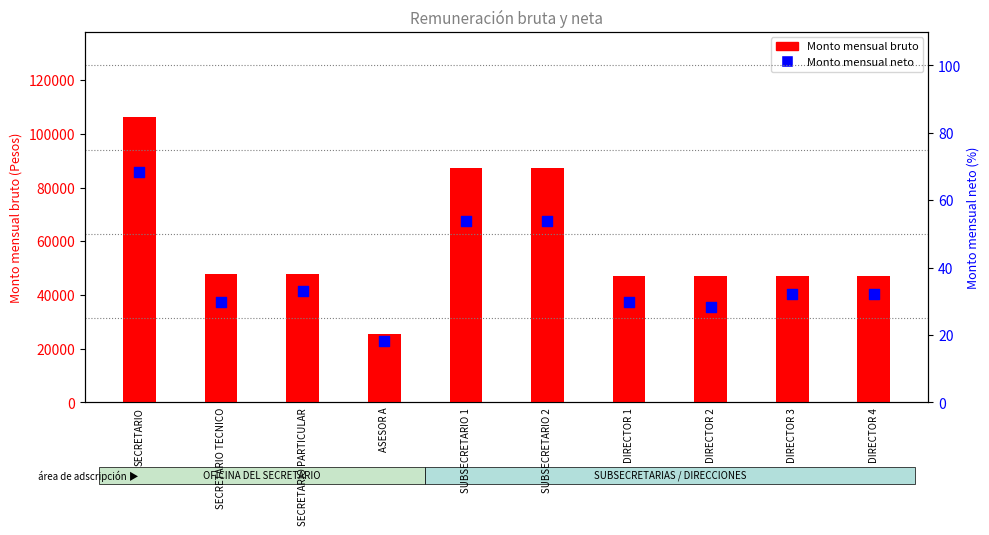

At how many categories does at least one series exceed 91785?

1